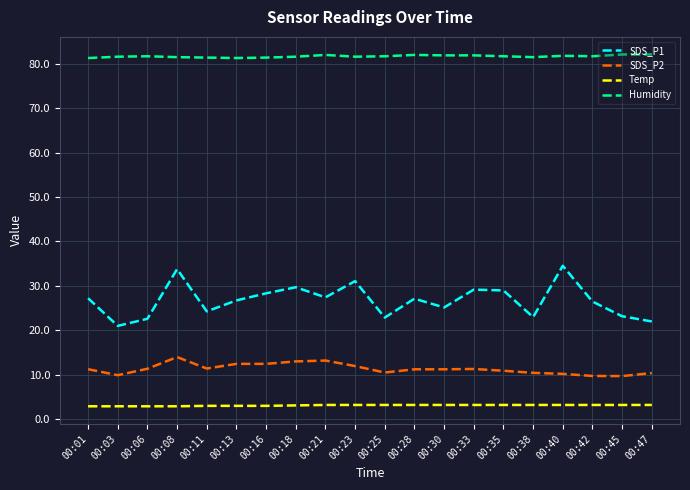

What are all the series names shown in the legend?

SDS_P1, SDS_P2, Temp, Humidity